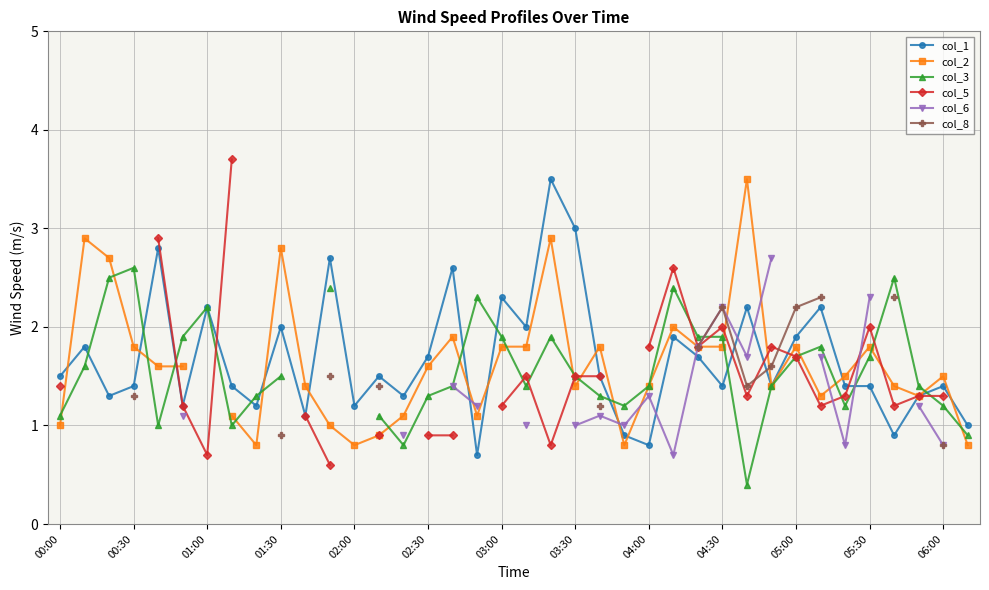

True or false: col_6 and col_8 cross at least once.

False